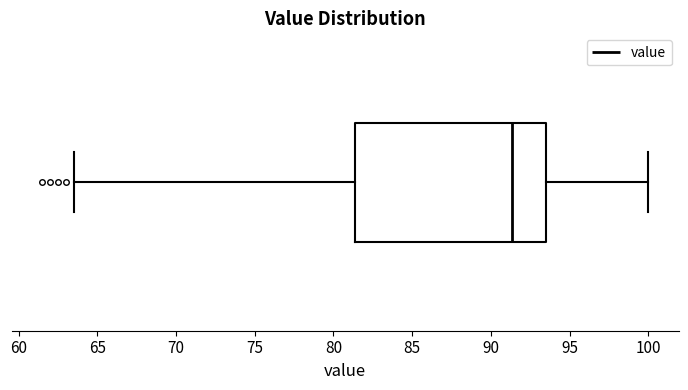

Read this box plot against the x-axis: the position of the median line, the range covered by the box, and the ends of both whiskers. The values are not printed on the chart, so give them approximately, as read against the axis.

median 91.5, box 81.5 to 93.5, whiskers 63.5 to 100.0